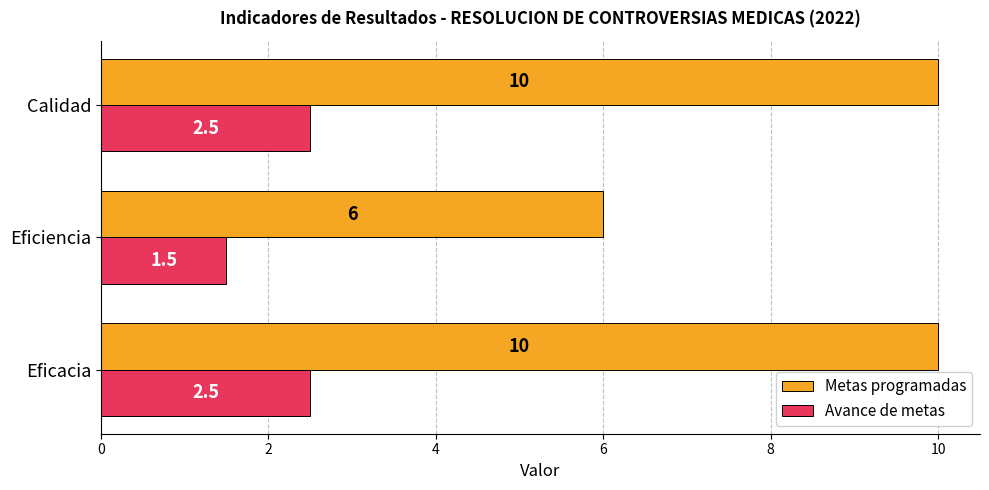

What is the sum of all Avance de metas values?

6.5